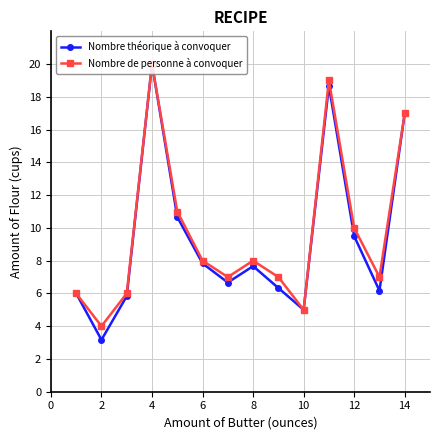

What is the value of the Nombre théorique à convoquer point at the 6th from the left?

7.8